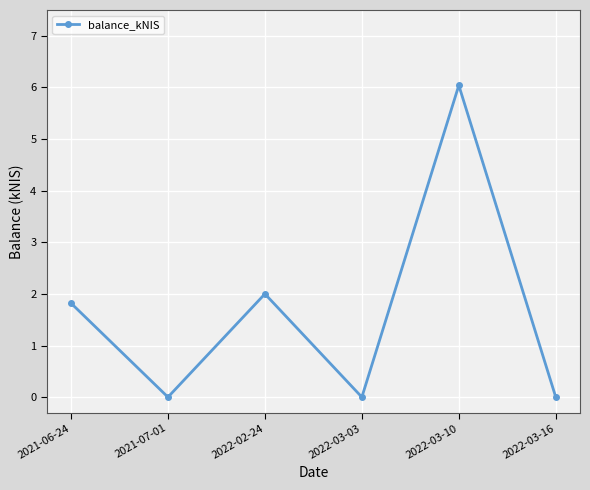

How many interior local valleys (lower than both neighbors) does the data have?

2